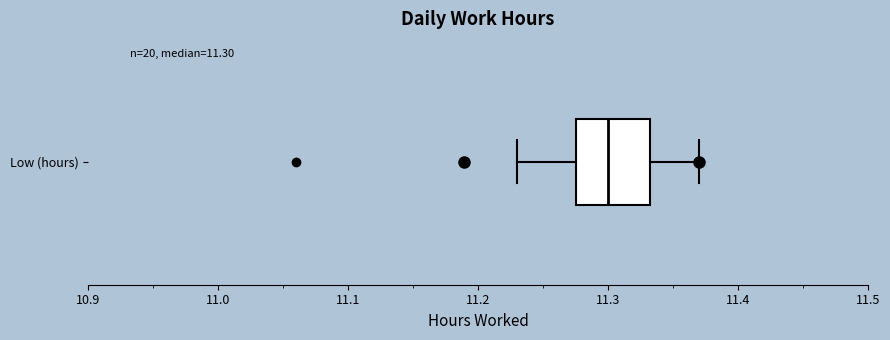

Transcribe this box plot: give where the median line is, the range the box spans, and where the two whiskers end, as read against the x-axis. The values are not printed on the chart, so give them approximately, as read against the axis.

median 11.30, box 11.28 to 11.33, whiskers 11.23 to 11.37